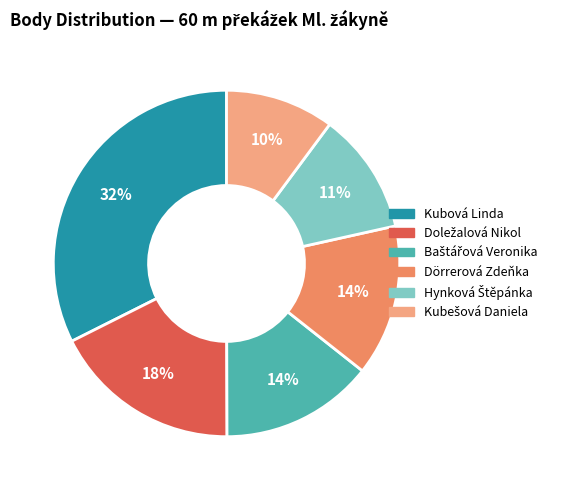

Is there any slice that represents more than half of the pie?

No